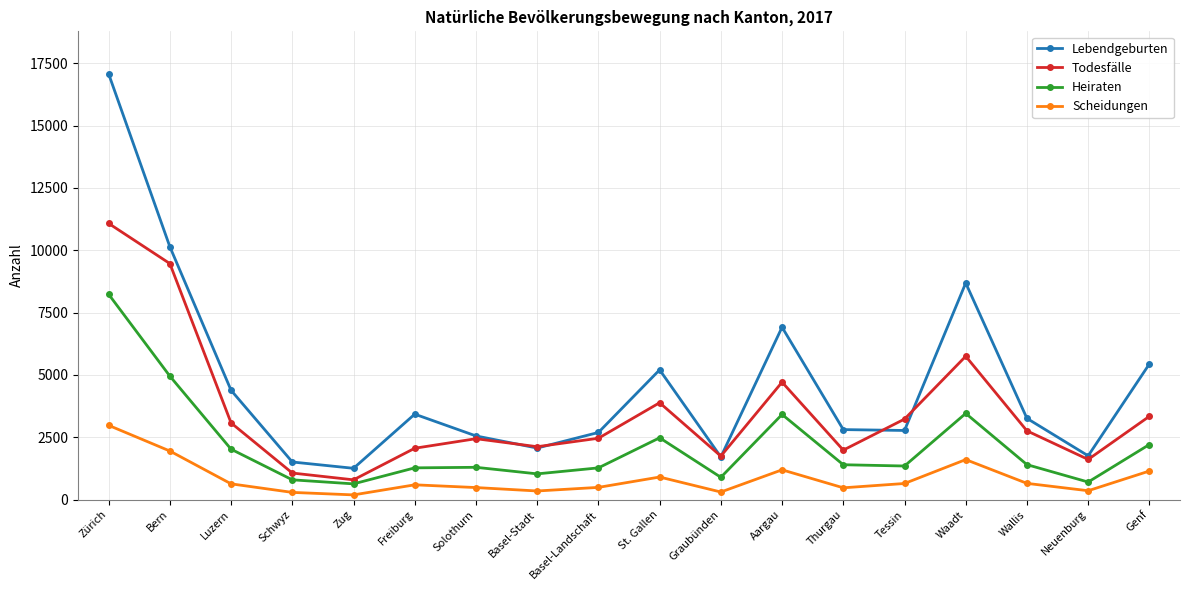

At which category is the sum across all series the highest?

Zürich